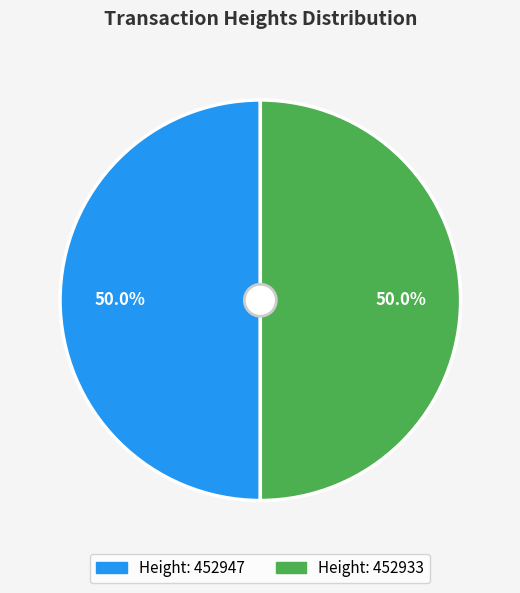

Count the number of slices in the pie.

2